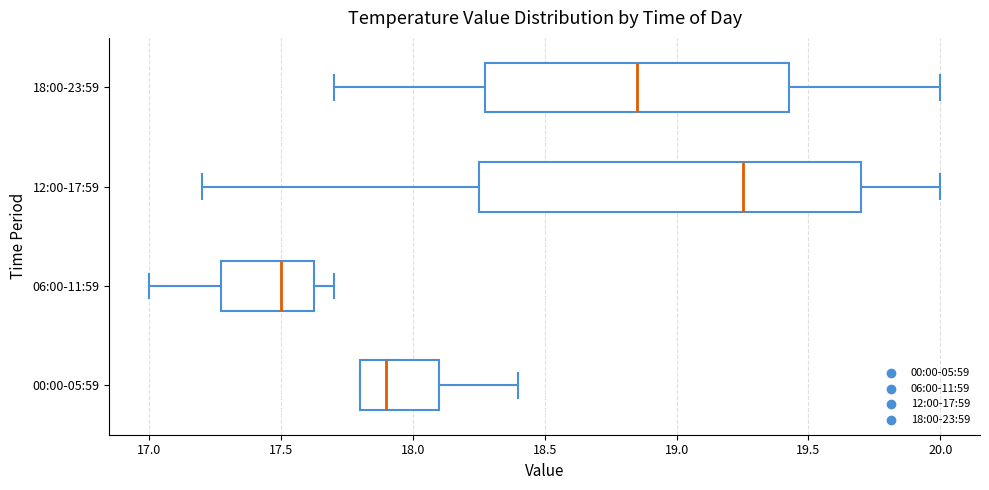

Which box has the furthest to the left median line?

06:00-11:59